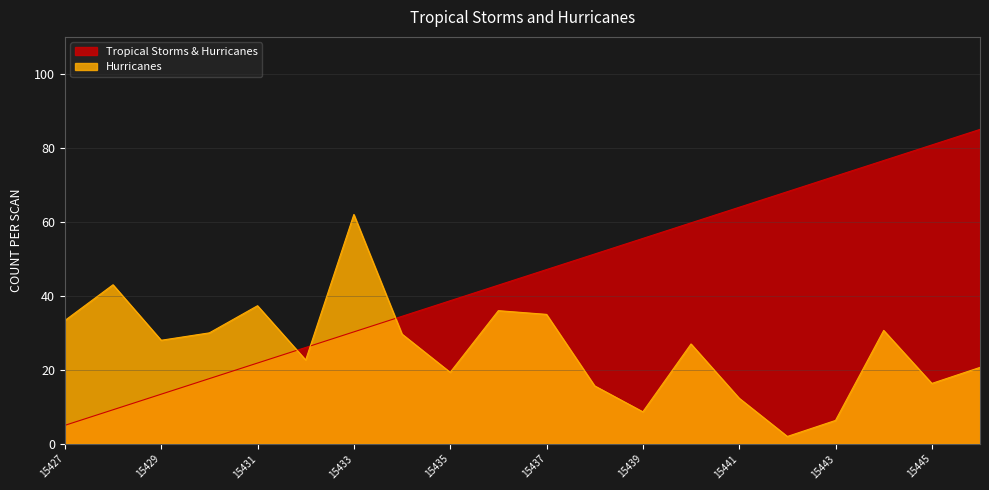

At which category does Hurricanes reach its first local valley?

15429